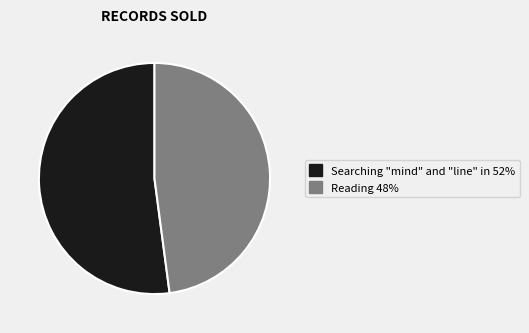

Is there a majority slice in this chart?

Yes